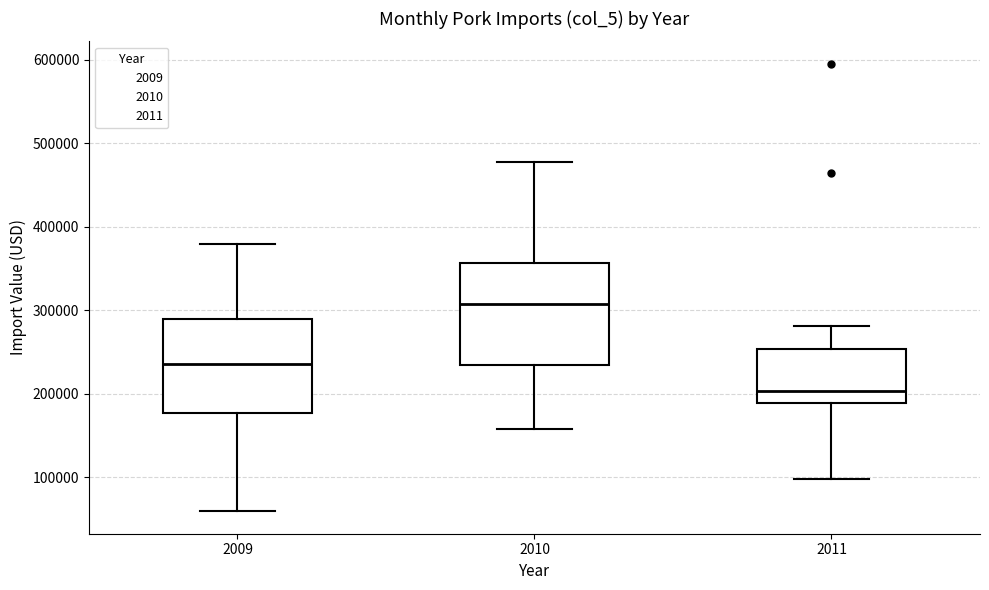

Which box has the highest median line?

2010